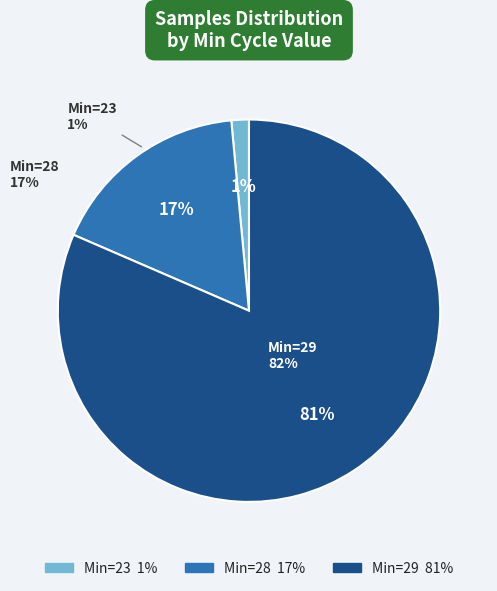

Does 28 account for over 50% of the chart?

No